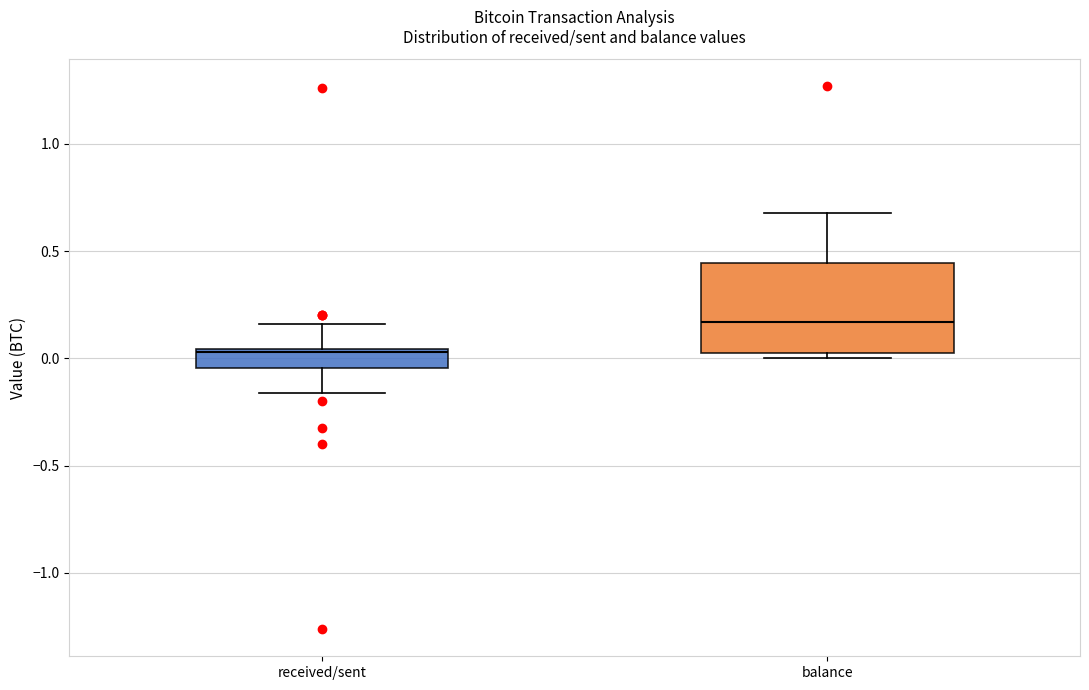

Which box has the highest median line?

balance